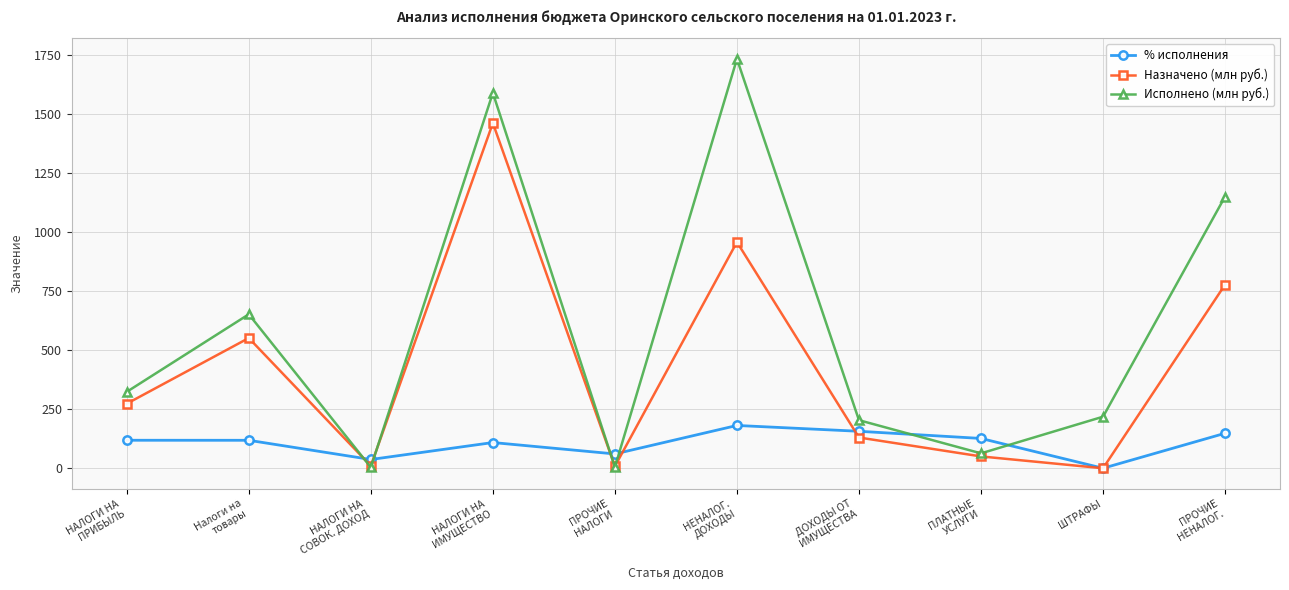

True or false: Назначено (млн руб.) and % исполнения cross at least once.

True